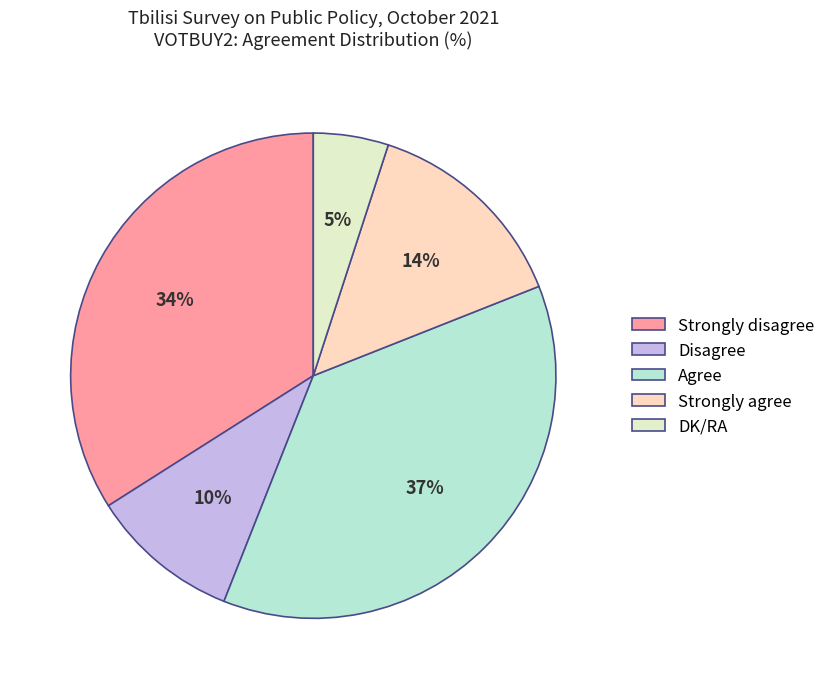

How many slices are in this pie chart?

5